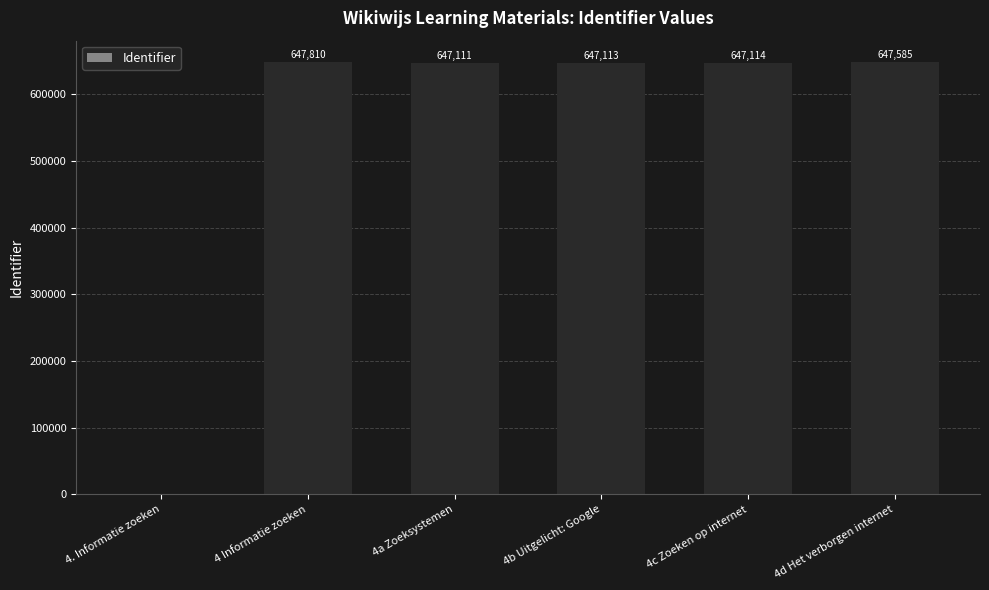

What is the sum of all values?

3236733